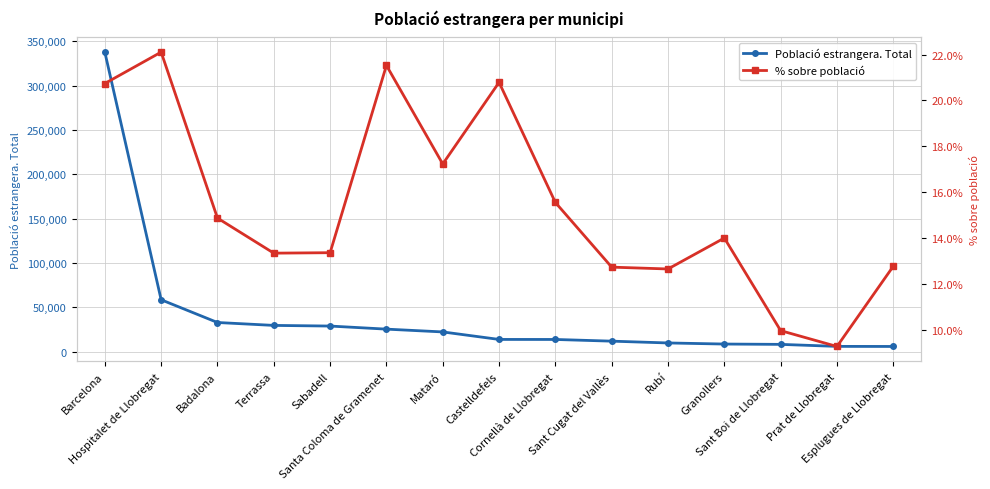

What is the label of the 10th point from the left?

Sant Cugat del Vallès